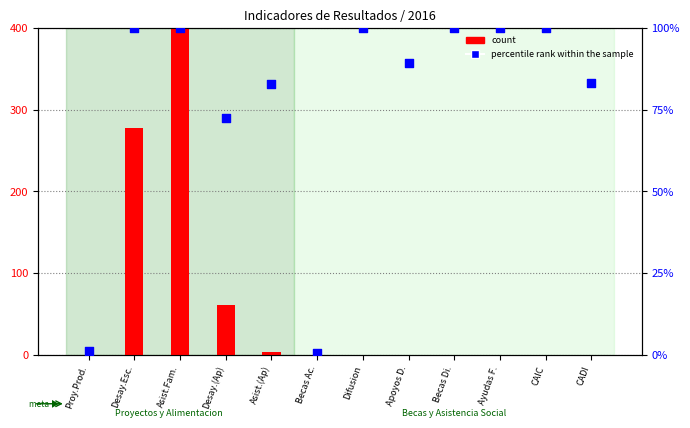

Which series has the widest spread of Y values?

count